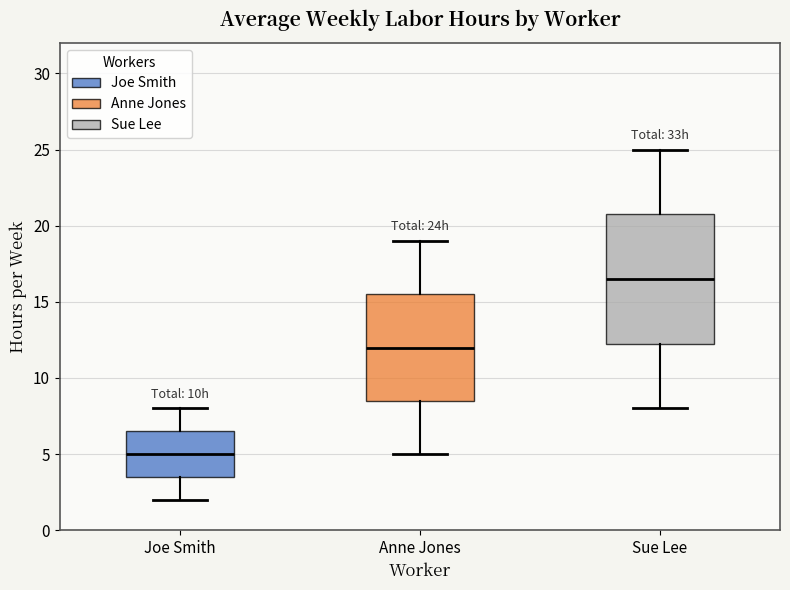

Where does the median line of the box for Joe Smith sit on the y-axis? The values are not printed on the chart, so give them approximately, as read against the axis.

5.0